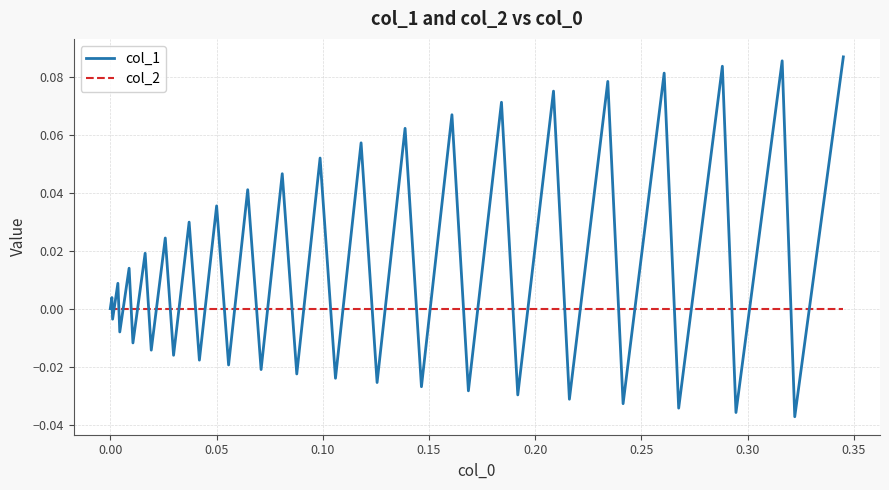

Rank the series by their average value, from highest to lowest.

col_1, col_2